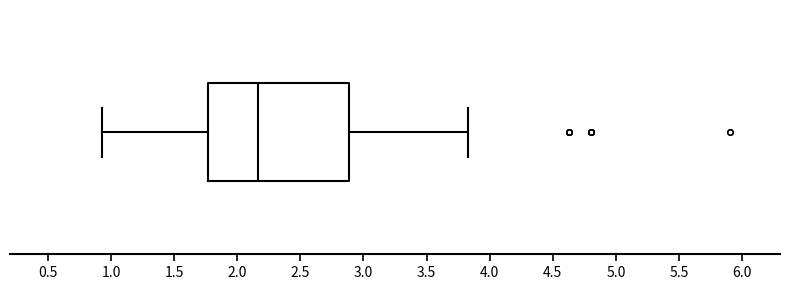

Read this box plot against the x-axis: the position of the median line, the range covered by the box, and the ends of both whiskers. The values are not printed on the chart, so give them approximately, as read against the axis.

median 2.15, box 1.75 to 2.90, whiskers 0.95 to 3.85